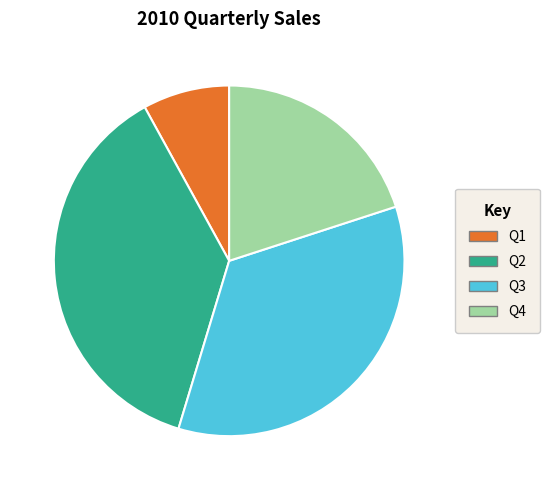

Which slice is the largest?

Q2